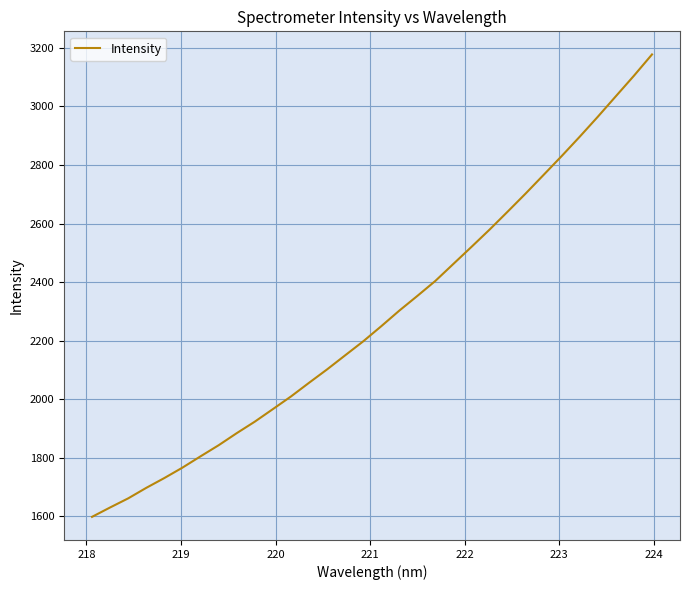

What is the difference between the maximum and minimum values?

1578.8